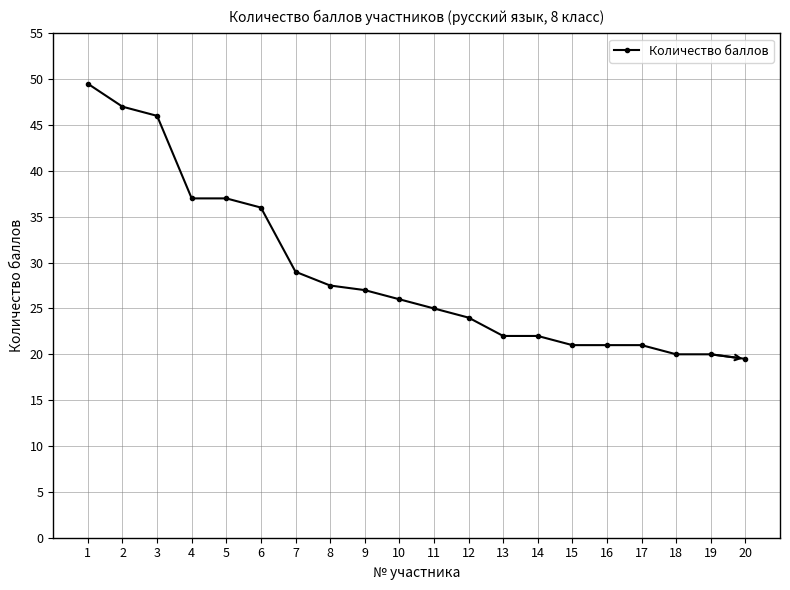

What is the value of the 2nd point from the left?

47.0